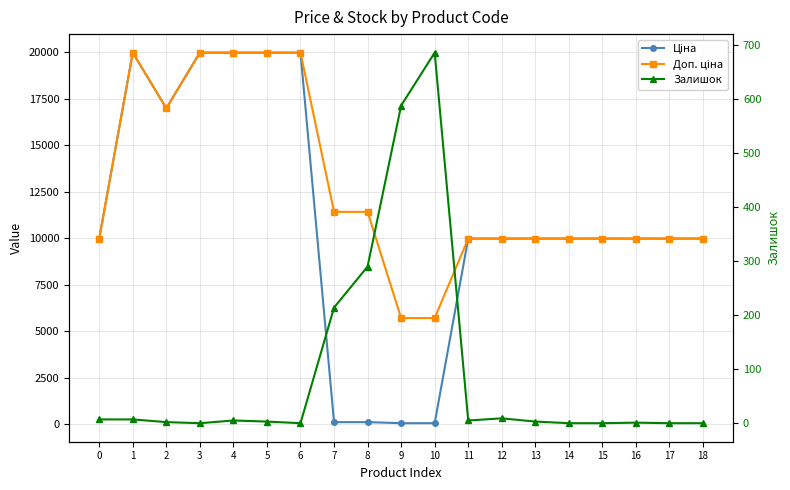

List the labels in order of Залишок value, largest first.

10, 9, 8, 7, 12, 0, 1, 4, 11, 5, 13, 2, 16, 3, 6, 14, 15, 17, 18